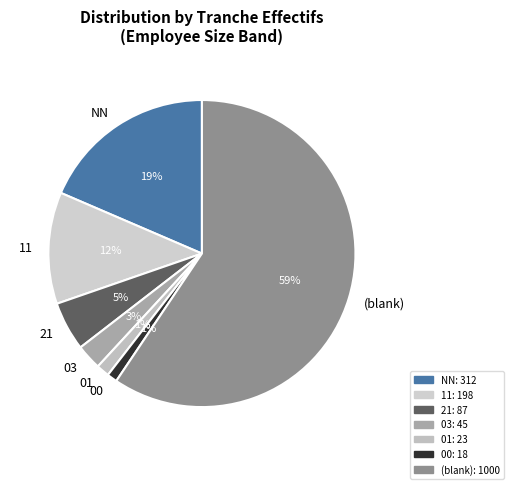

Which category has the biggest portion of the pie?

(blank)